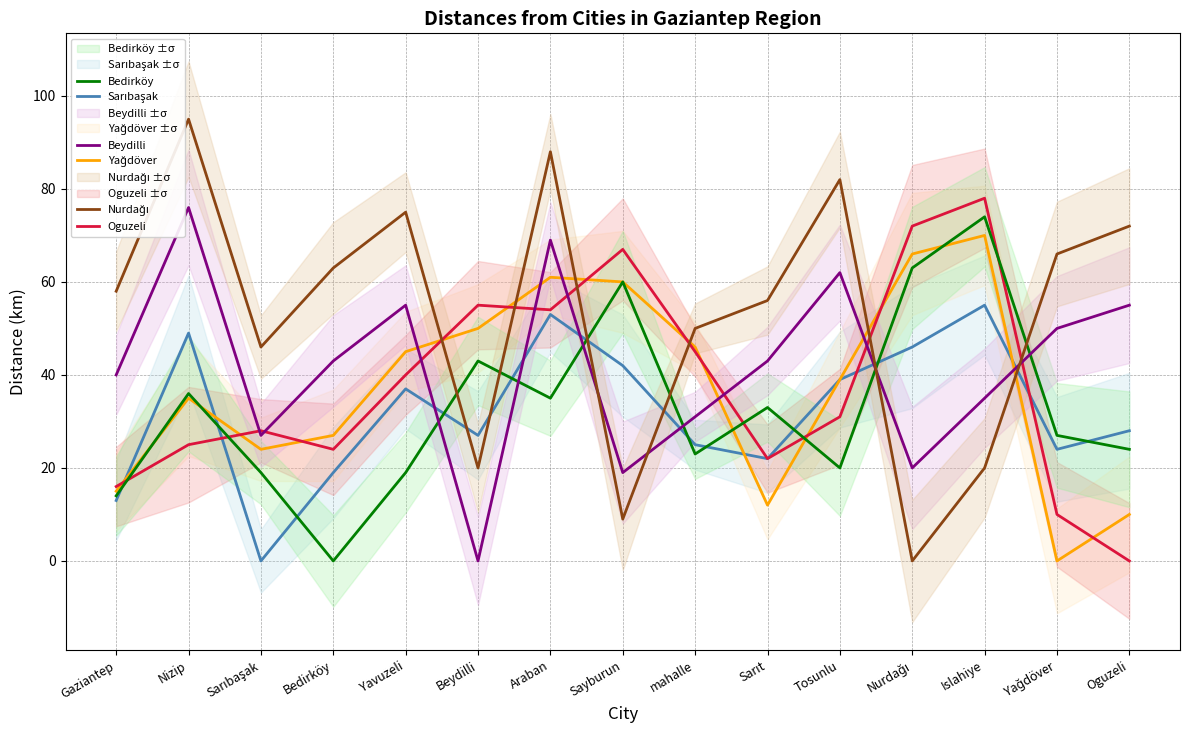

What is the value of the Sarıbaşak point at the 14th from the left?

24